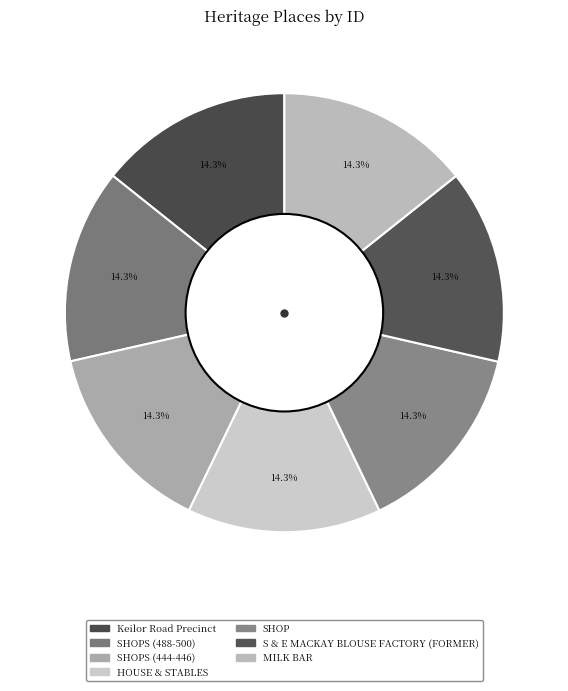

Does any single category account for the majority?

No